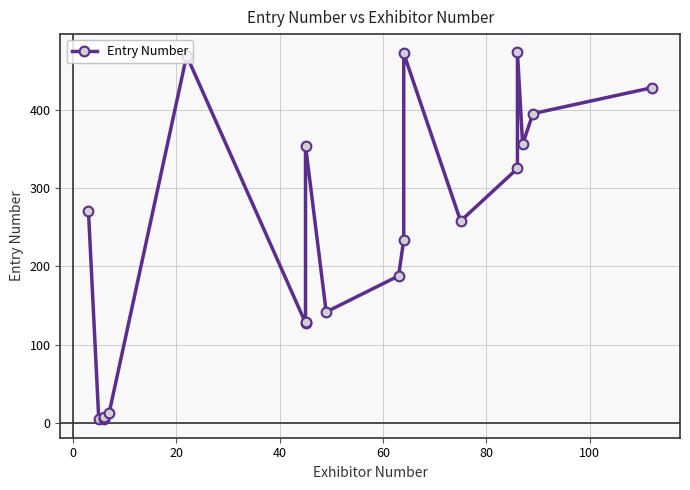

How many points are higher than both their immediate neighbors (excluding endpoints)?

4